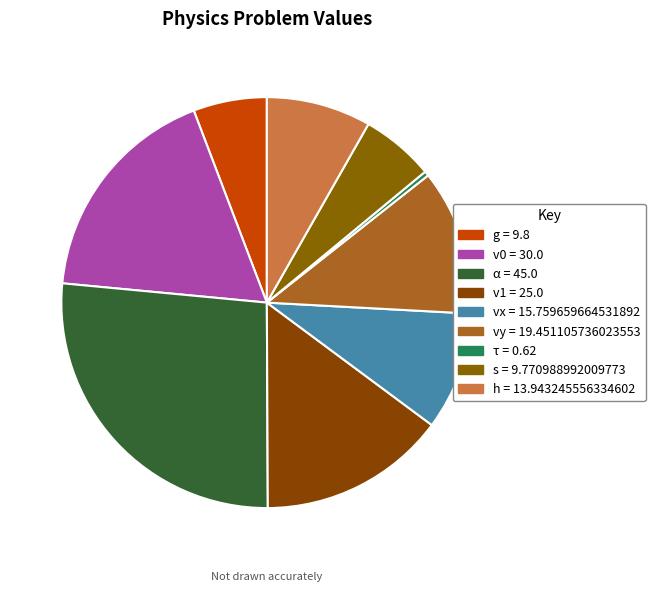

How many slices are in this pie chart?

9